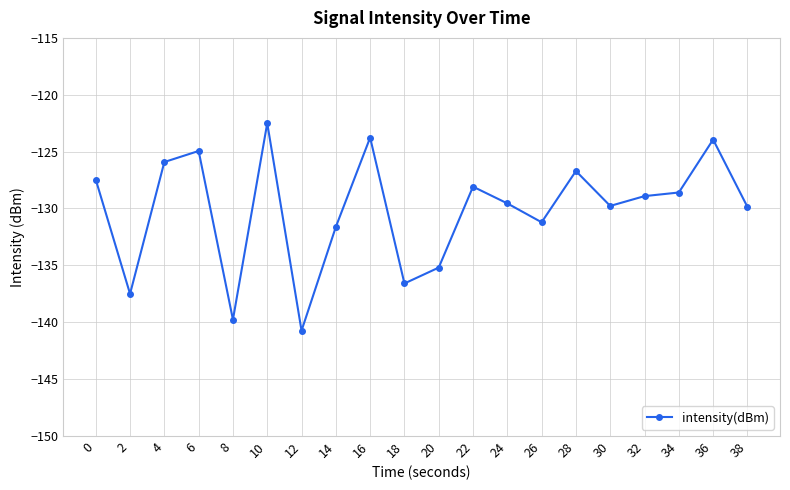

What is the sum of all values?

-2602.7